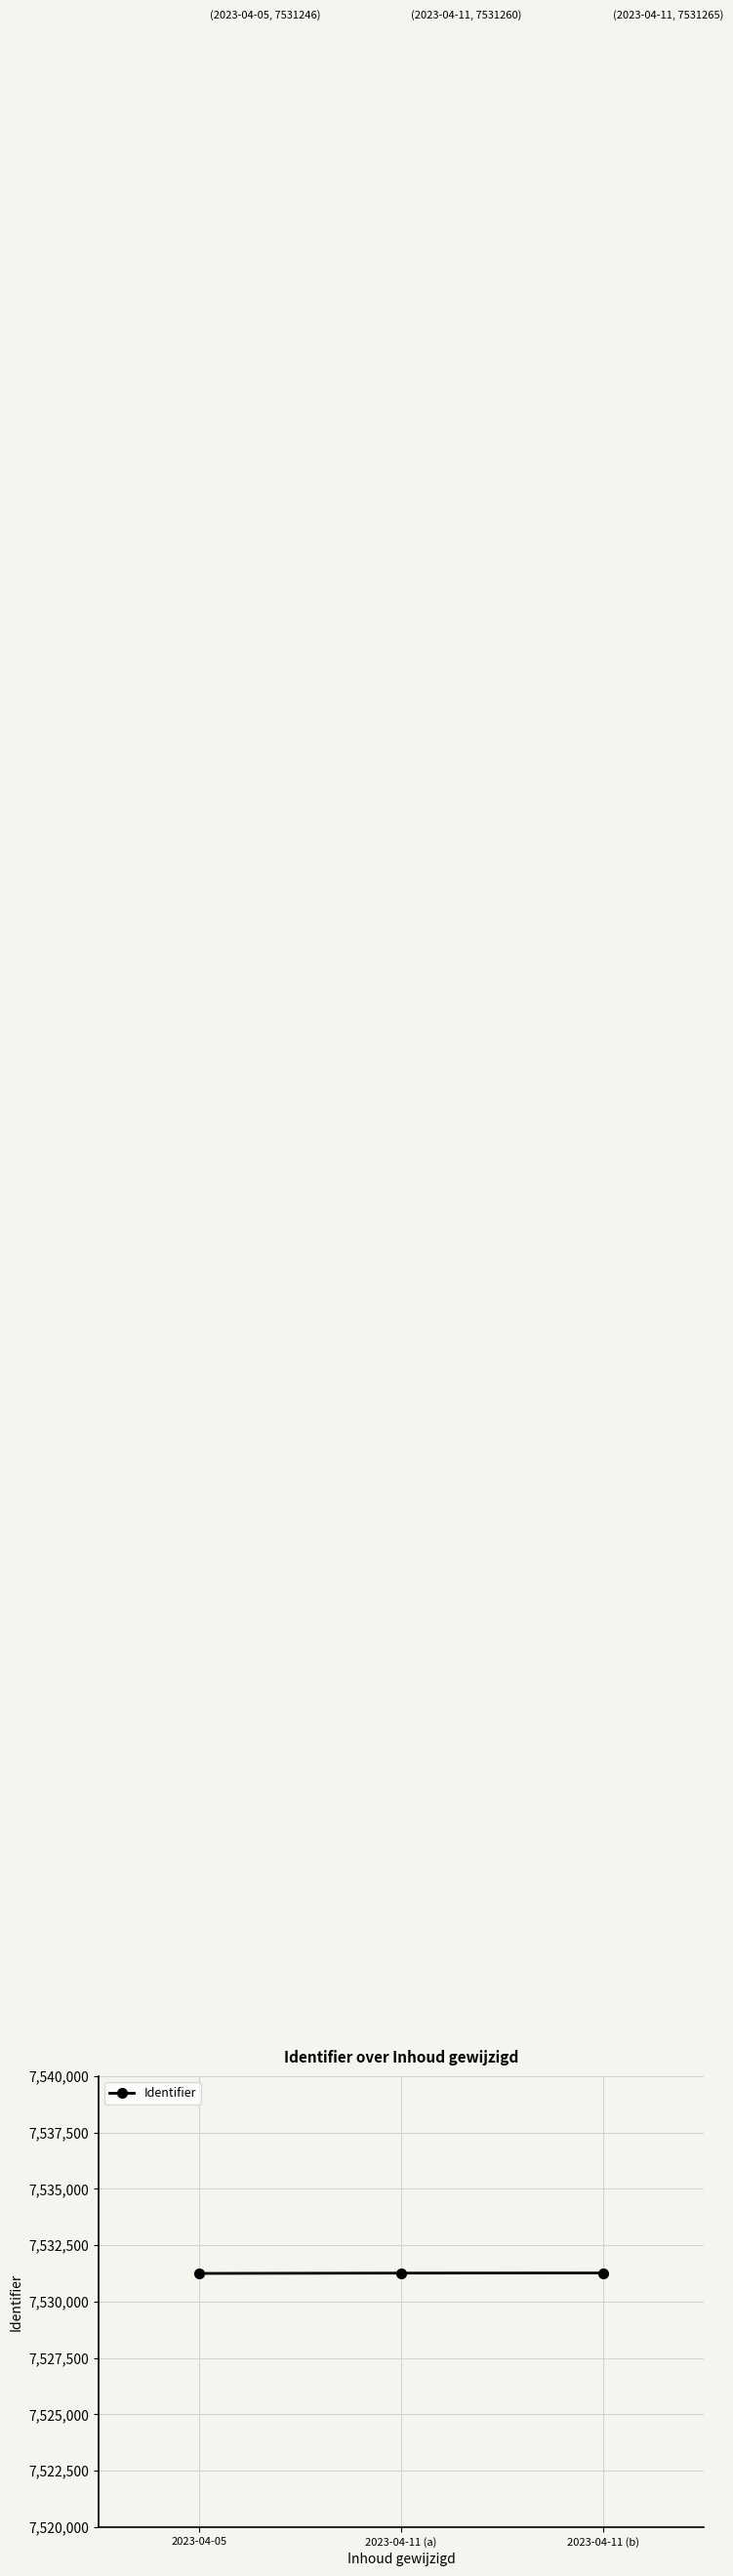

What is the average value?

7531257